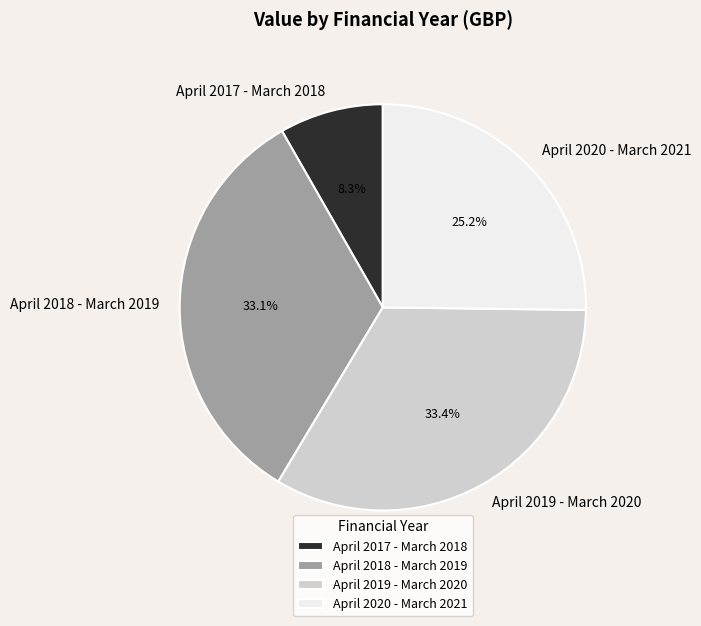

Combined, what portion of the pie is April 2017 - March 2018 and April 2018 - March 2019?

41.4%